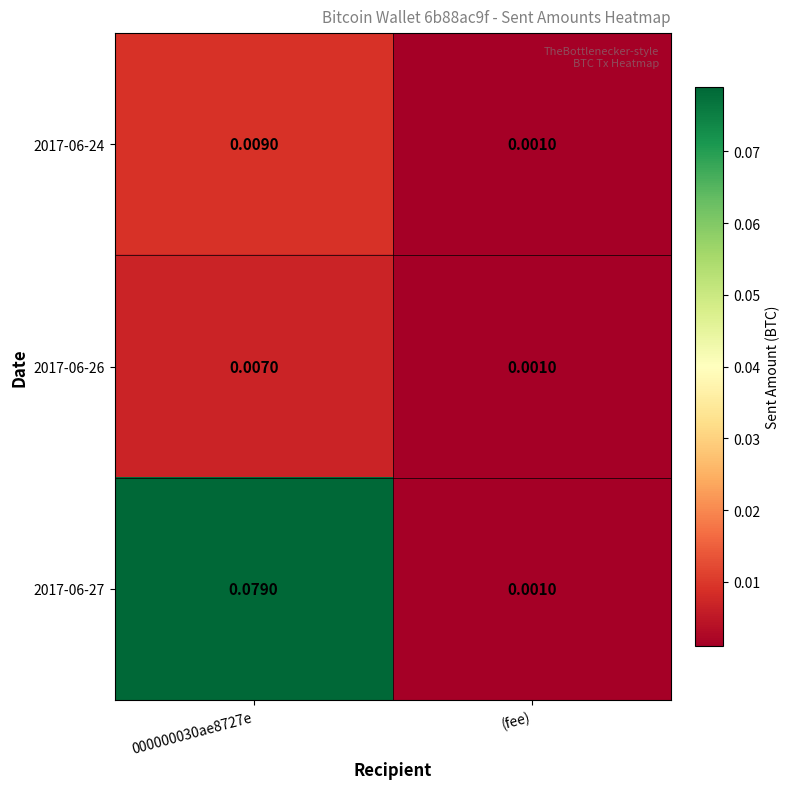

Count the number of data series in this chart.

3